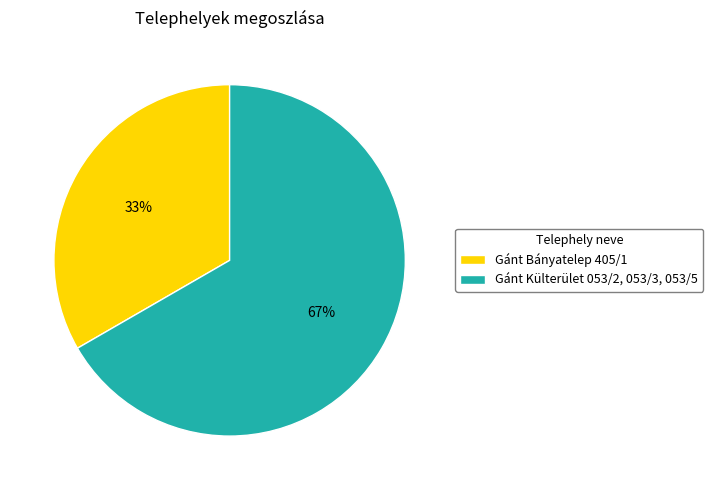

The Gánt Bányatelep 405/1 slice represents 33% of the pie. True or false?

True